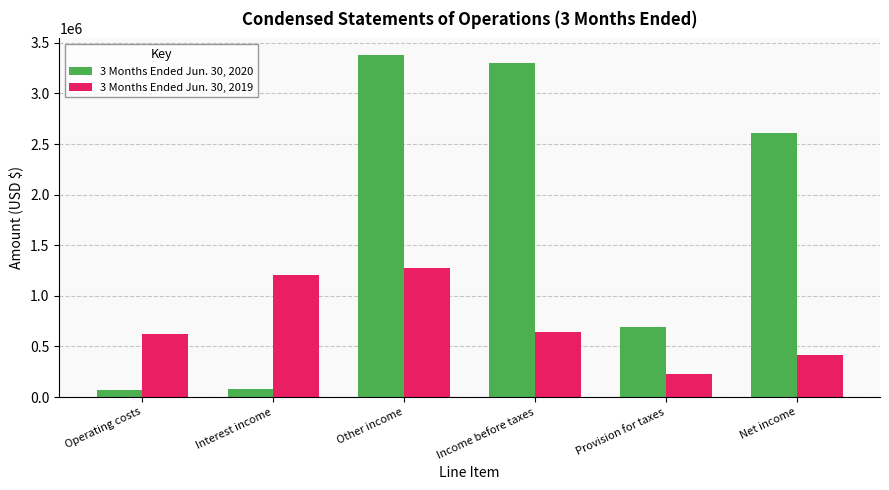

What is the spread (max minus min) of values at Other income?

2103712